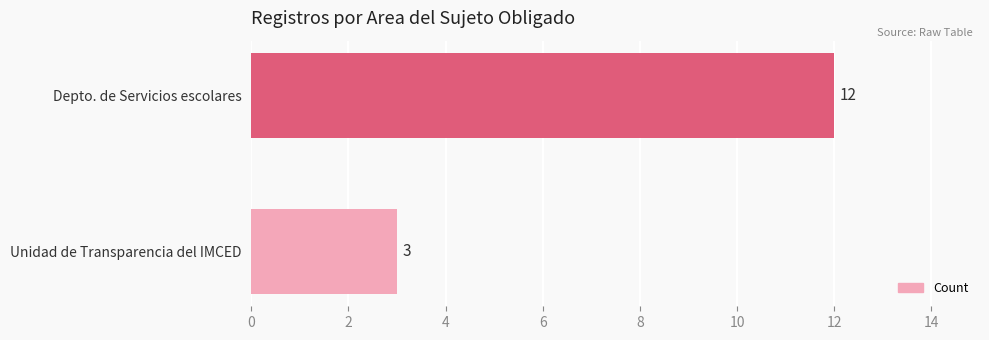

What is the difference between the values at Depto. de Servicios escolares and Unidad de Transparencia del IMCED?

9